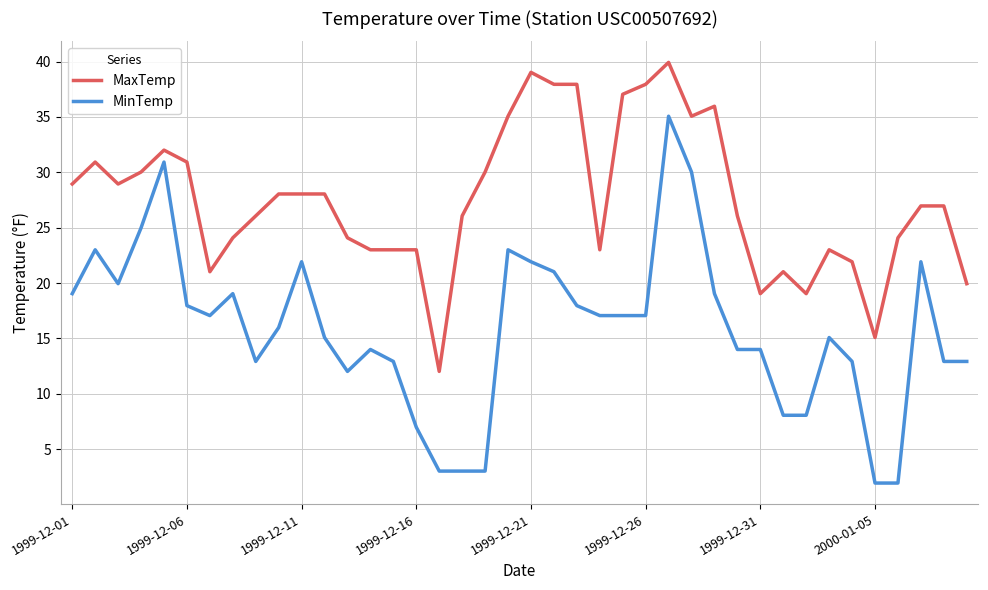

Which series has the widest spread of values?

MinTemp